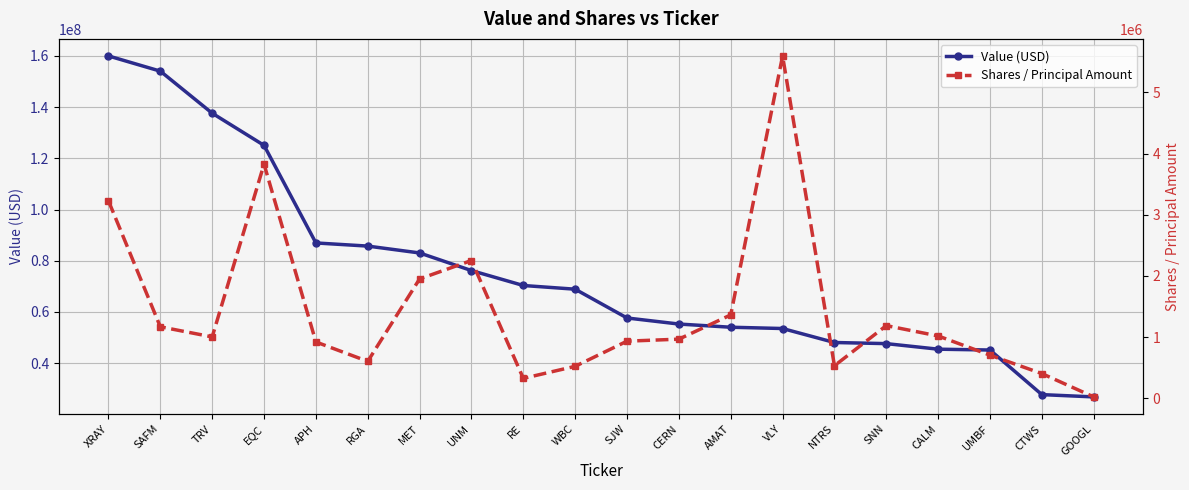

The value of Value (USD) at CTWS is 27727000. True or false?

True